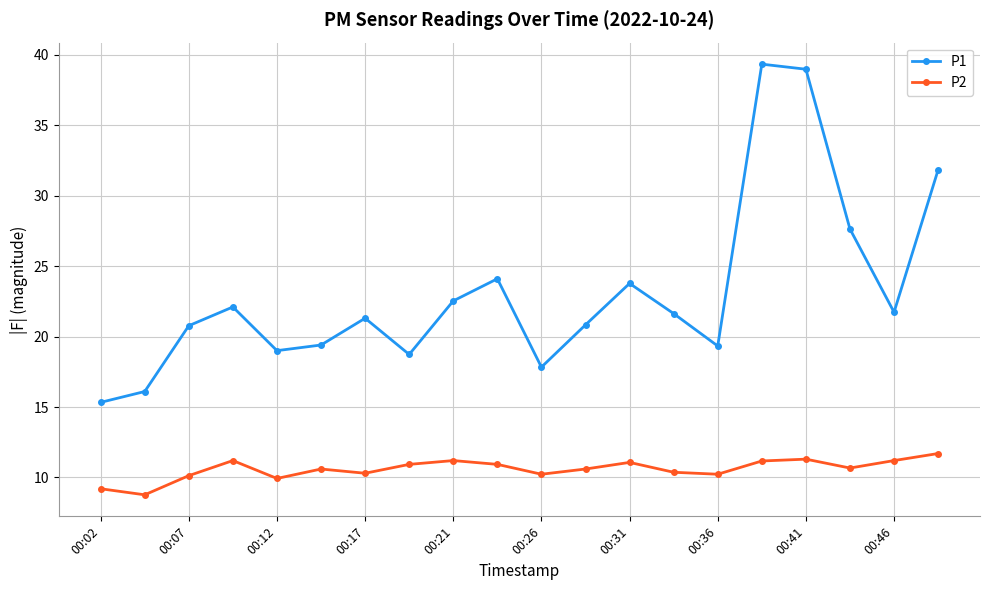

What is the minimum value for P1?

15.3